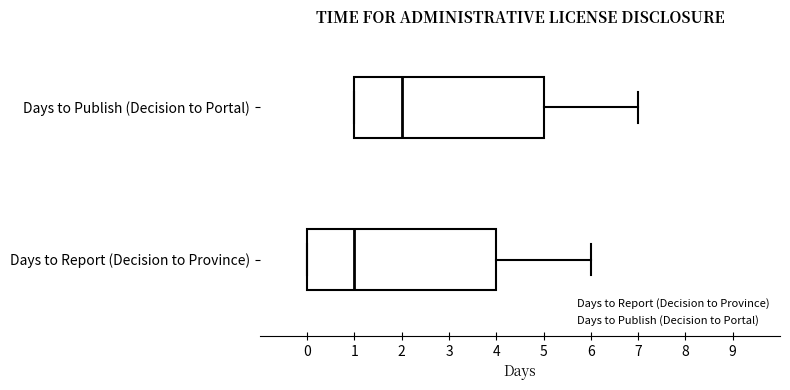

Reading bottom to top, transcribe this box plot: for each box, give where its median line is, the range the box spans, and where its two whiskers end, as read against the x-axis. The values are not printed on the chart, so give them approximately, as read against the axis.

Days to Report (Decision to Province): median 1, box 0 to 4, whiskers 0 to 6
Days to Publish (Decision to Portal): median 2, box 1 to 5, whiskers 1 to 7